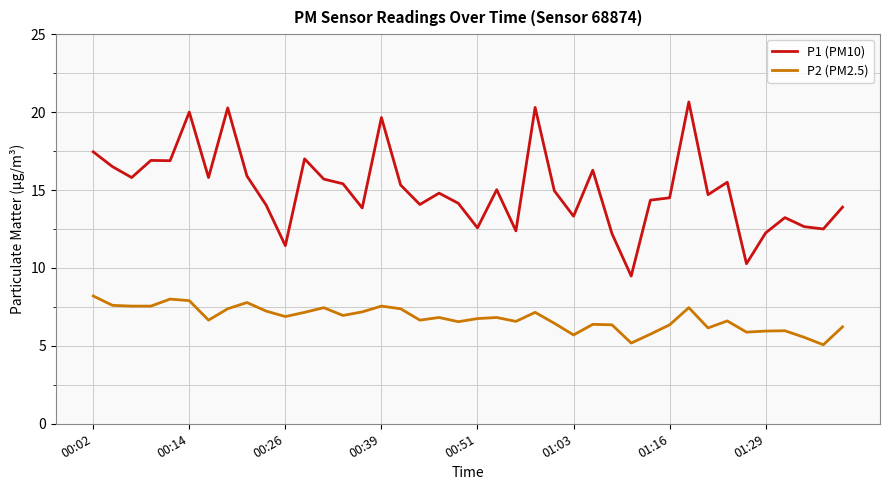

What is the smallest value displayed?

5.1